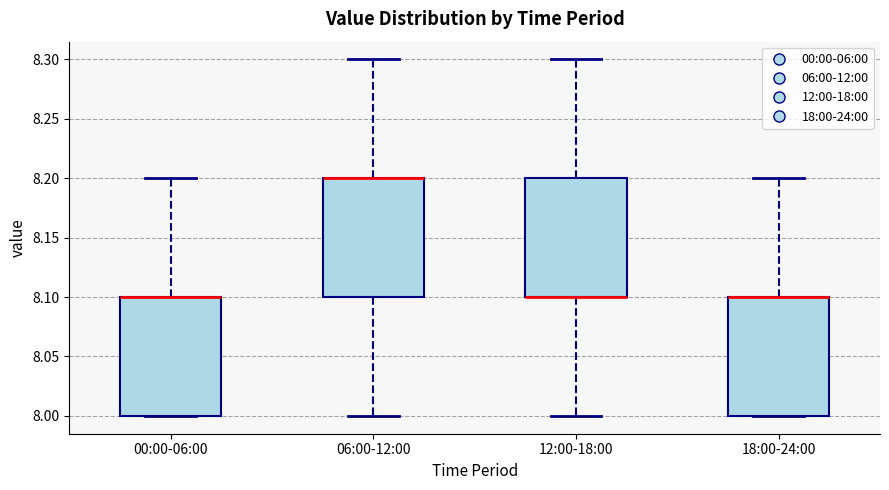

Where is the lower edge of the box for 12:00-18:00 on the y-axis? The values are not printed on the chart, so give them approximately, as read against the axis.

8.1